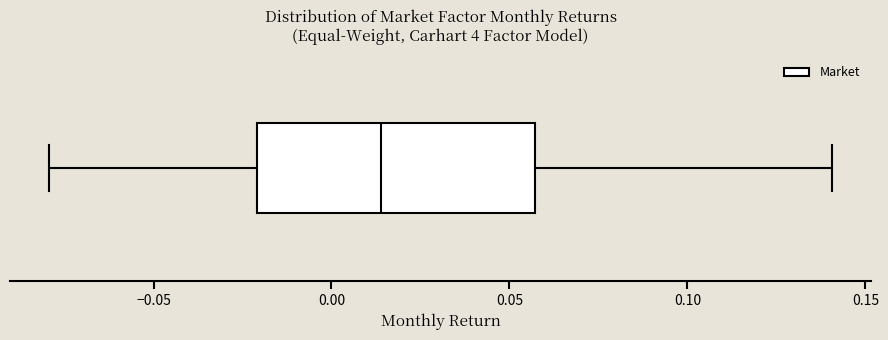

Where does the median line of the box sit on the x-axis? The values are not printed on the chart, so give them approximately, as read against the axis.

0.015